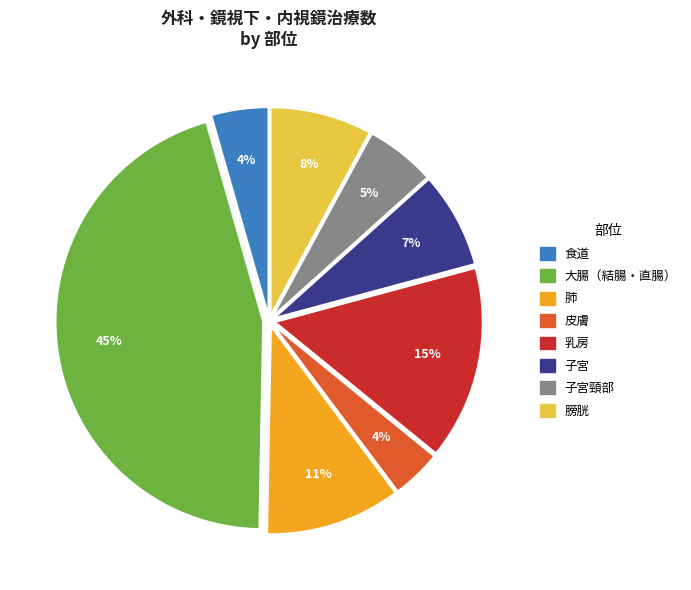

Is there a majority slice in this chart?

No